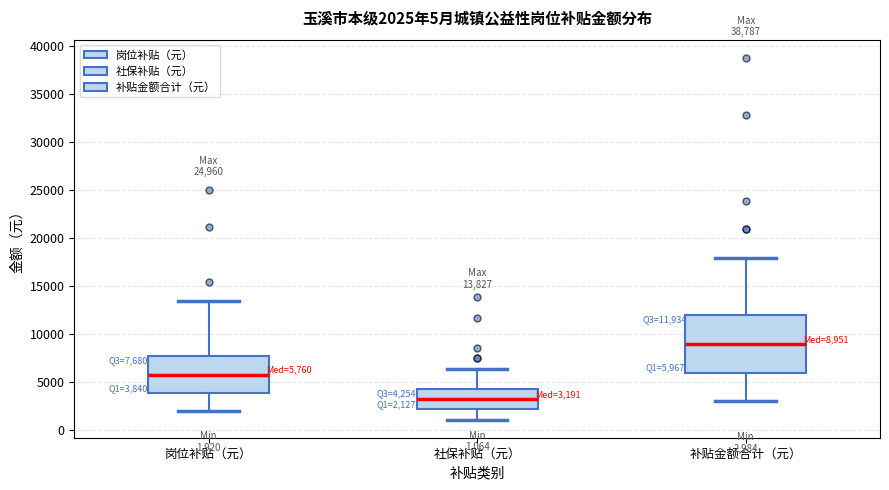

Which box has the lowest median line?

社保补贴（元）